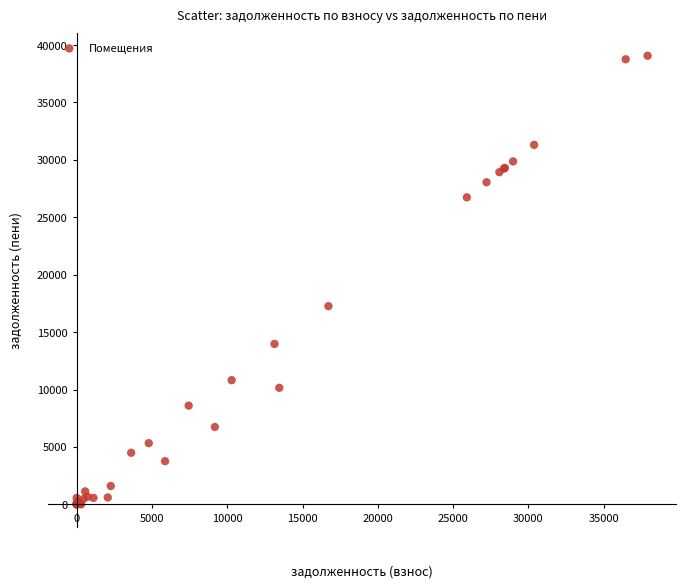

What Y value in the scatter plot is closest to 19536?

17261.9